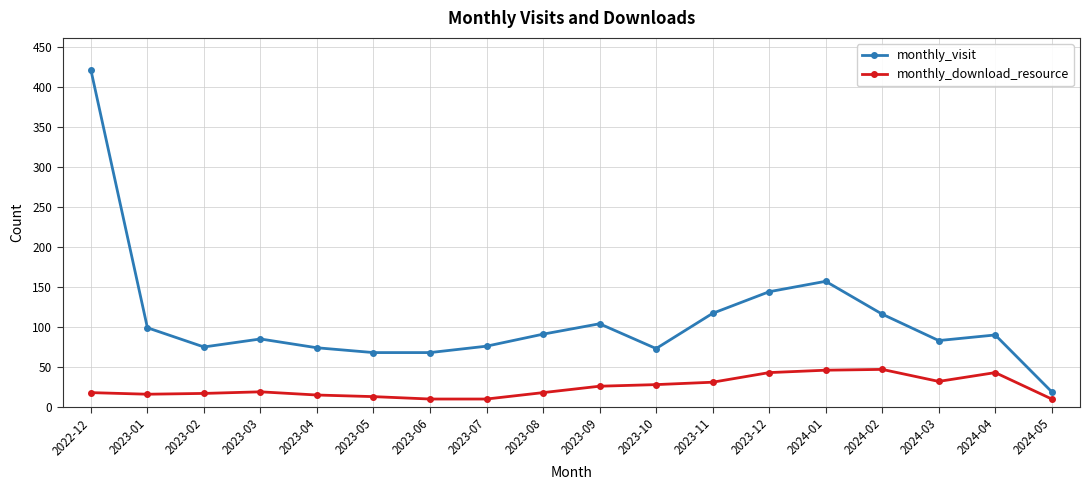

At which category does monthly_visit reach its first local valley?

2023-02